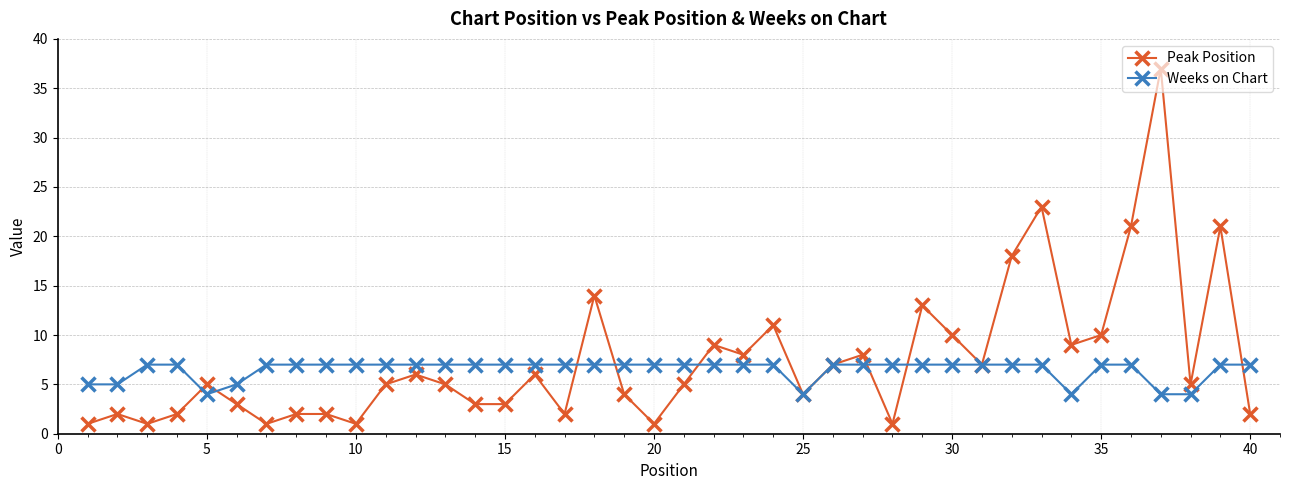

Does the chart have visible grid lines?

Yes